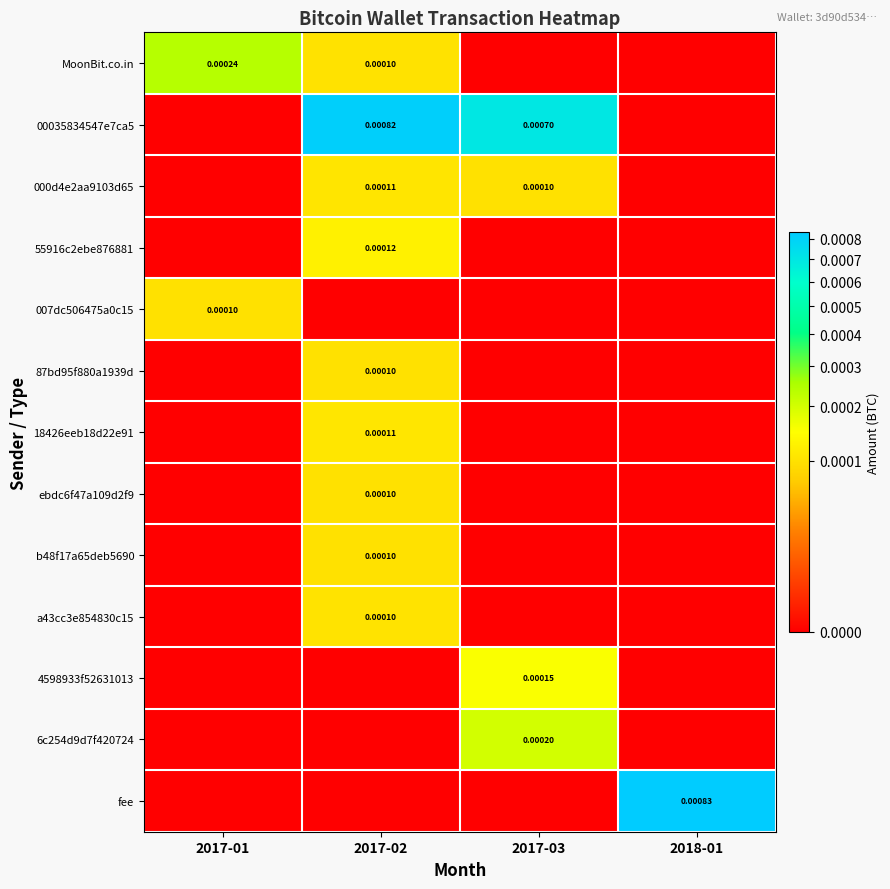

How many 00035834547e7ca5 values are between 0 and 1?

4